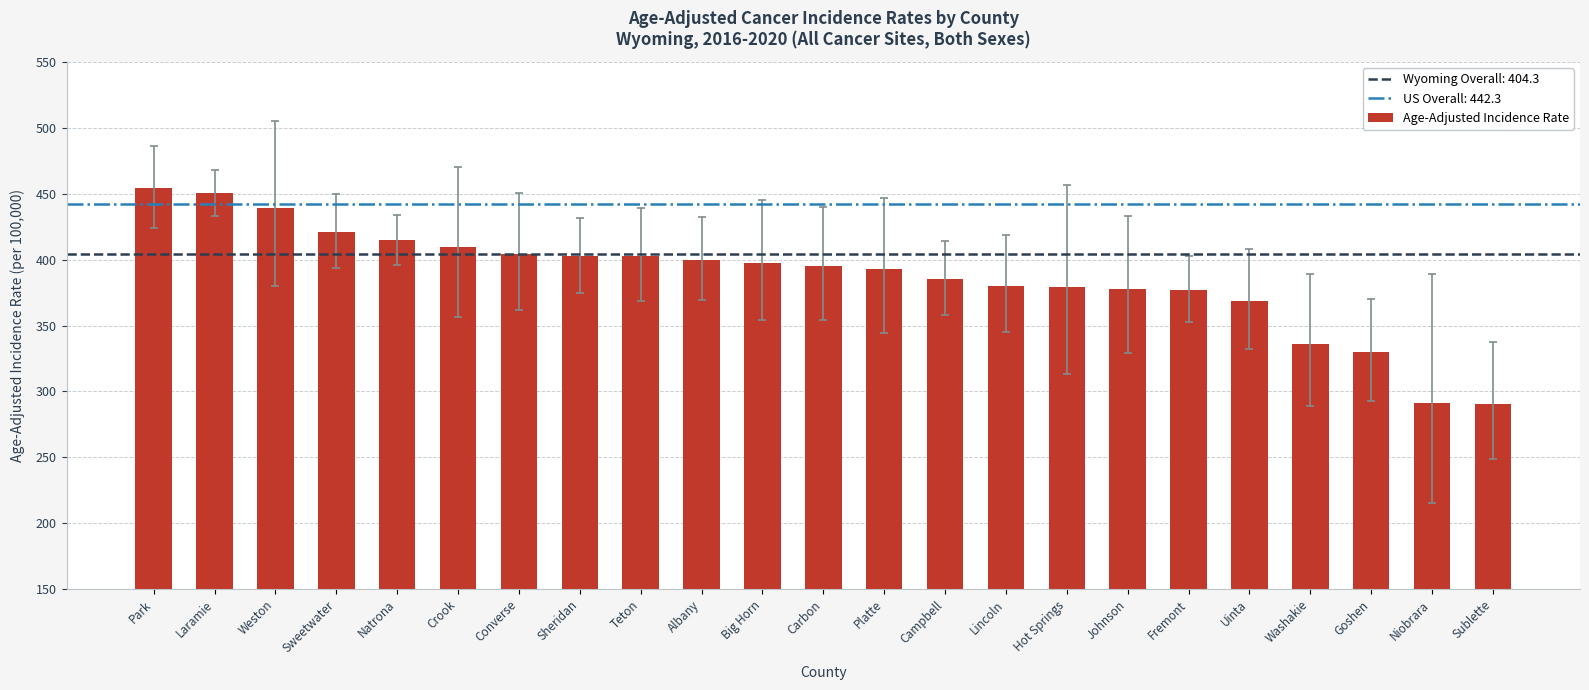

Between Teton and Niobrara, which is larger?

Teton